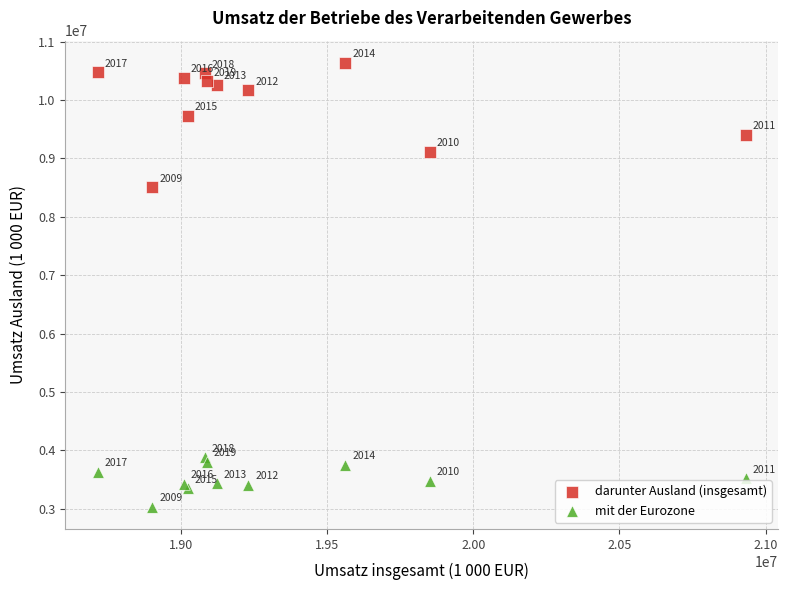

What is the X range (max minus min) for the scatter plot?

2217170